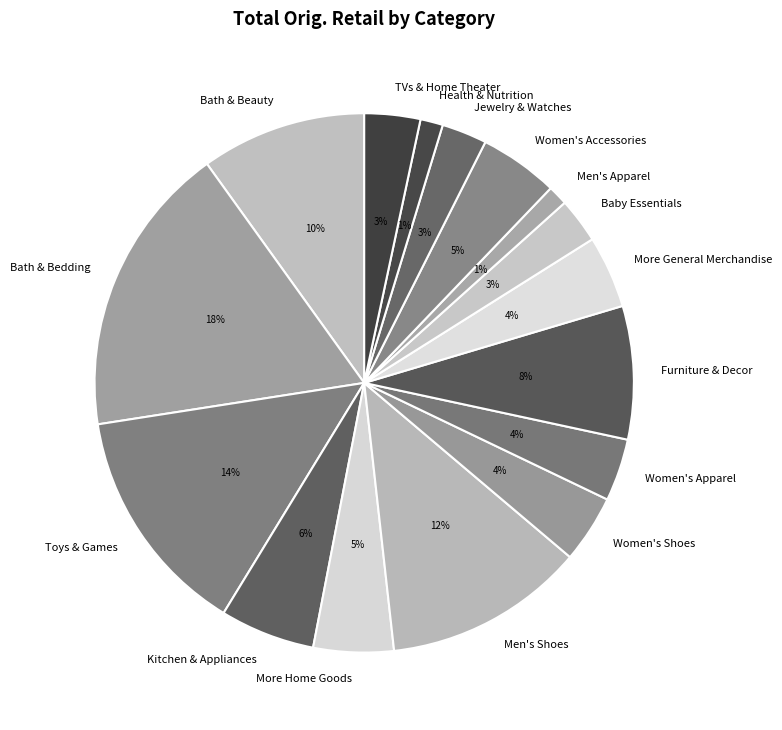

To the nearest percent, what portion does Baby Essentials represent?

3%